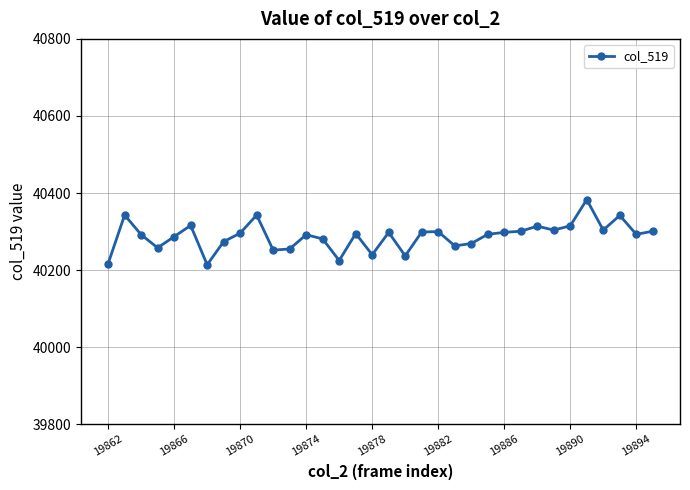

What is the value of the 1st point from the left?

40217